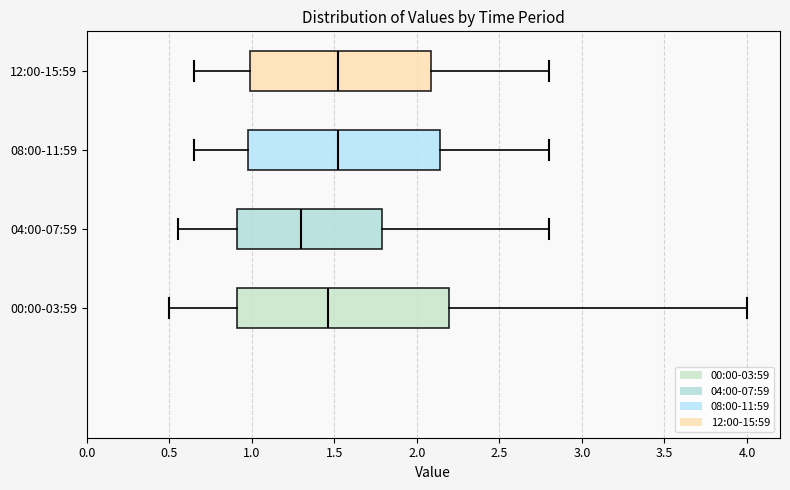

Where does the left whisker of the box for 00:00-03:59 end on the x-axis? The values are not printed on the chart, so give them approximately, as read against the axis.

0.50